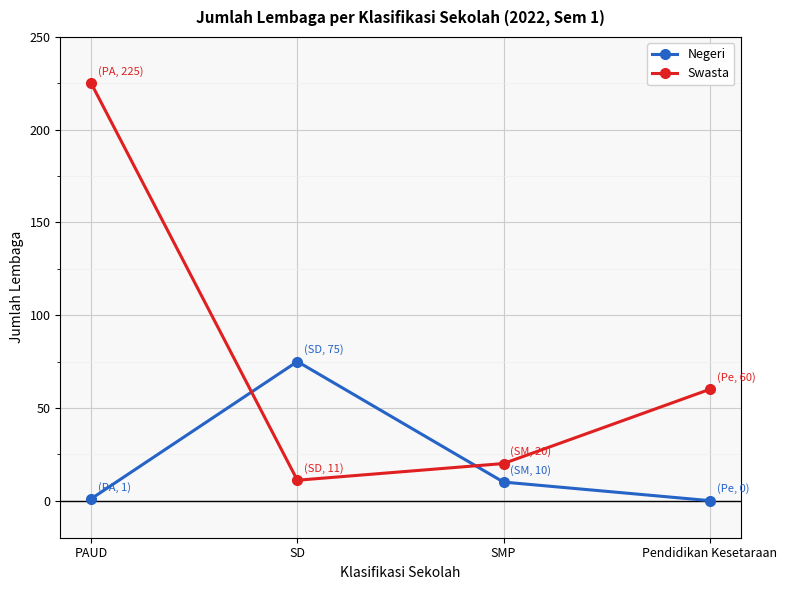

What is the maximum value shown in the chart?

225